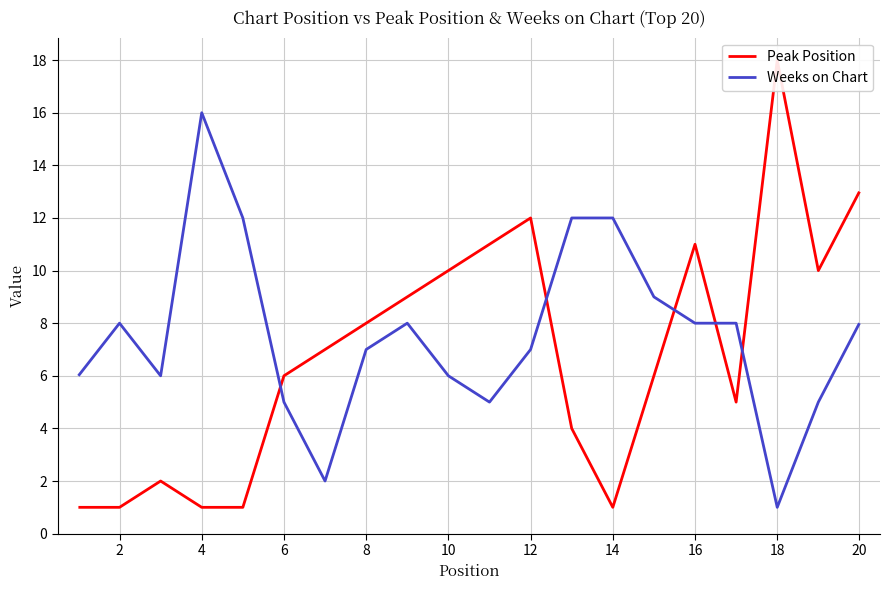

What are all the series names shown in the legend?

Peak Position, Weeks on Chart